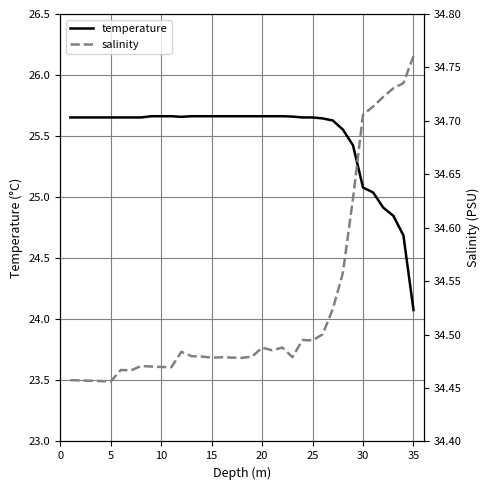

Does the chart display data point markers on the line(s)?

No